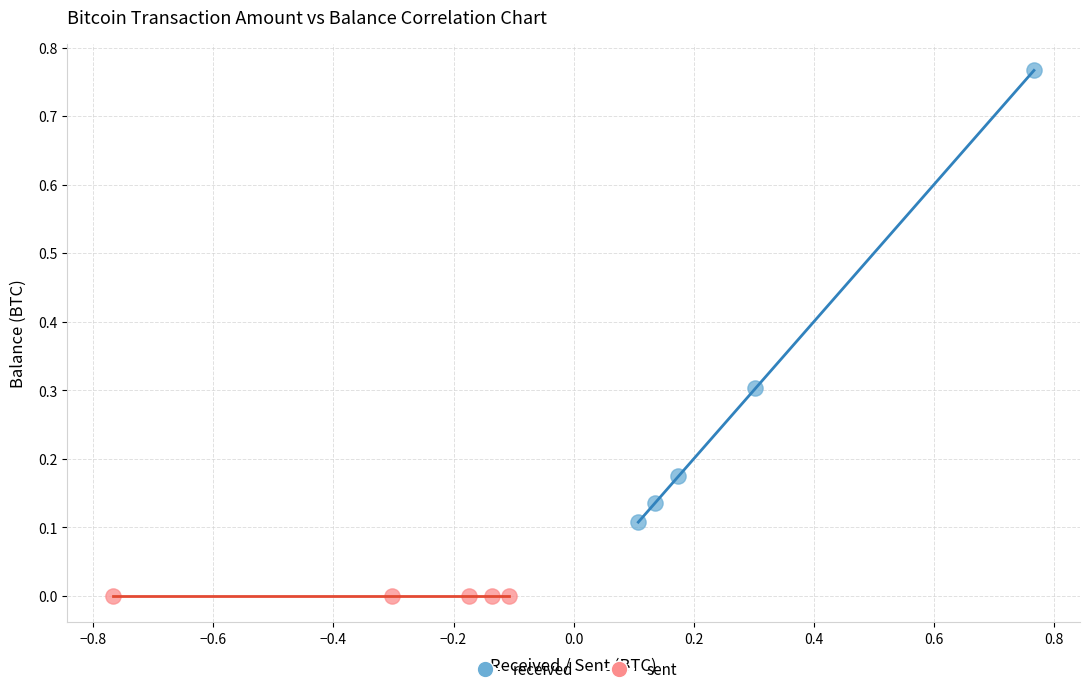

Which series contains the lowest Y value?

sent